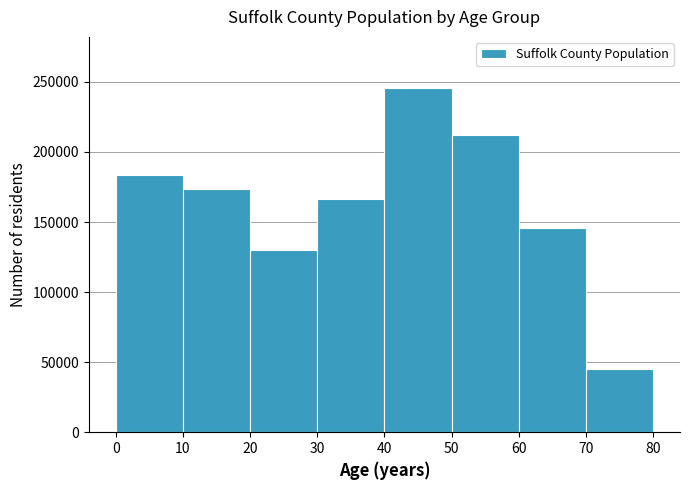

What is the height of the bar covering 40 to 50 on the x-axis? The values are not printed on the chart, so give them approximately, as read against the axis.

245000